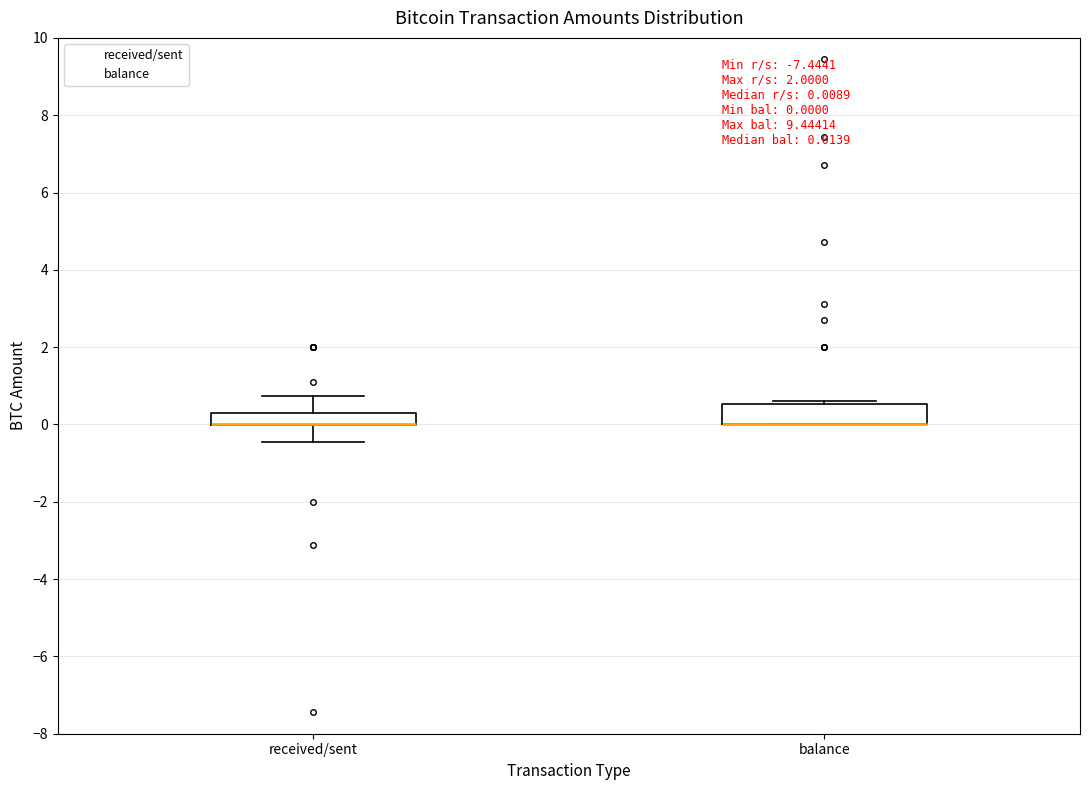

Which box is the tallest, from its lower edge to its upper edge?

balance